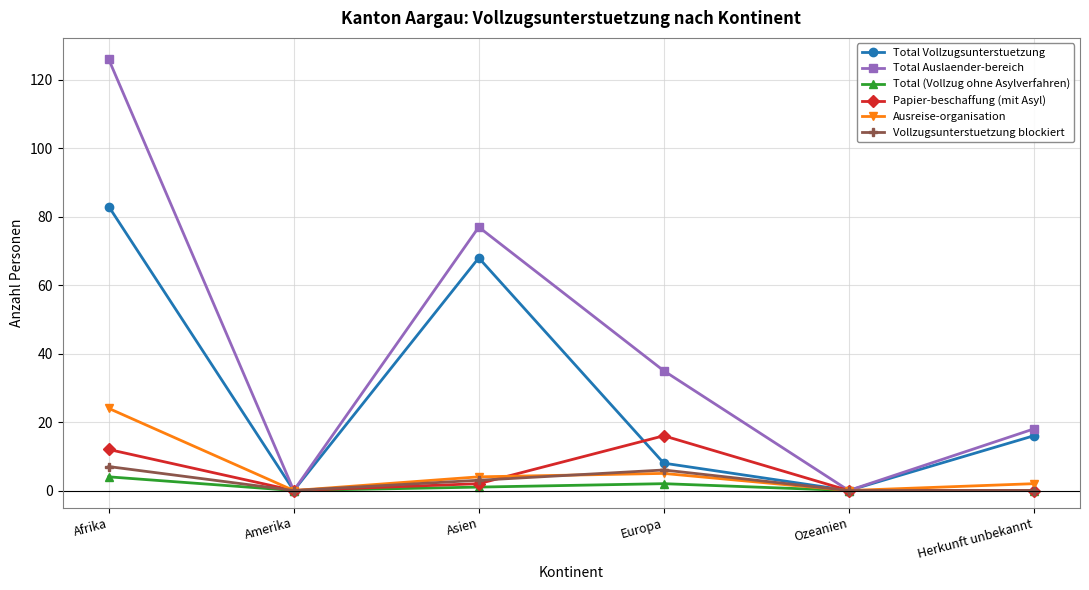

What is the greatest value displayed?

126